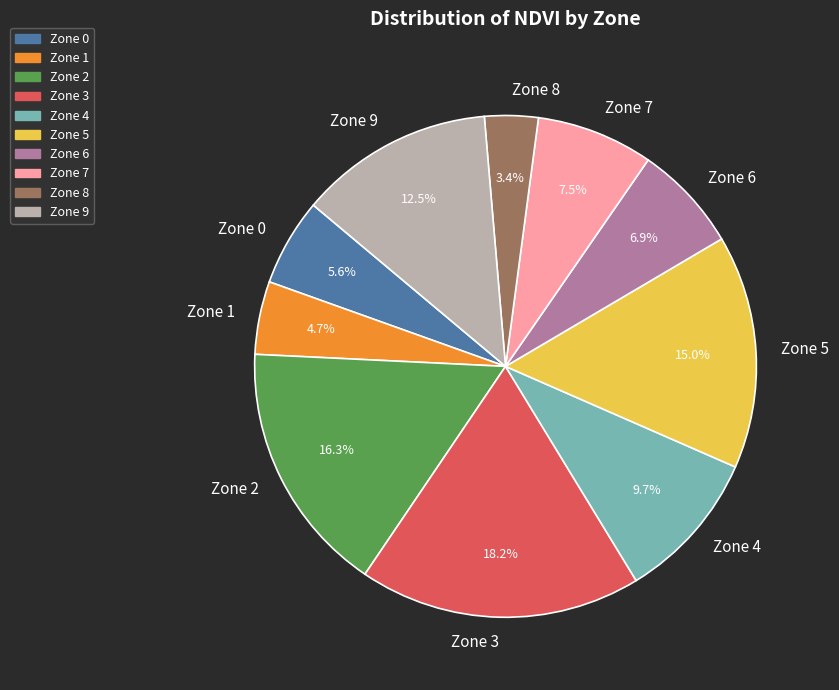

What is the change in value from Zone 0 to Zone 7?

+6